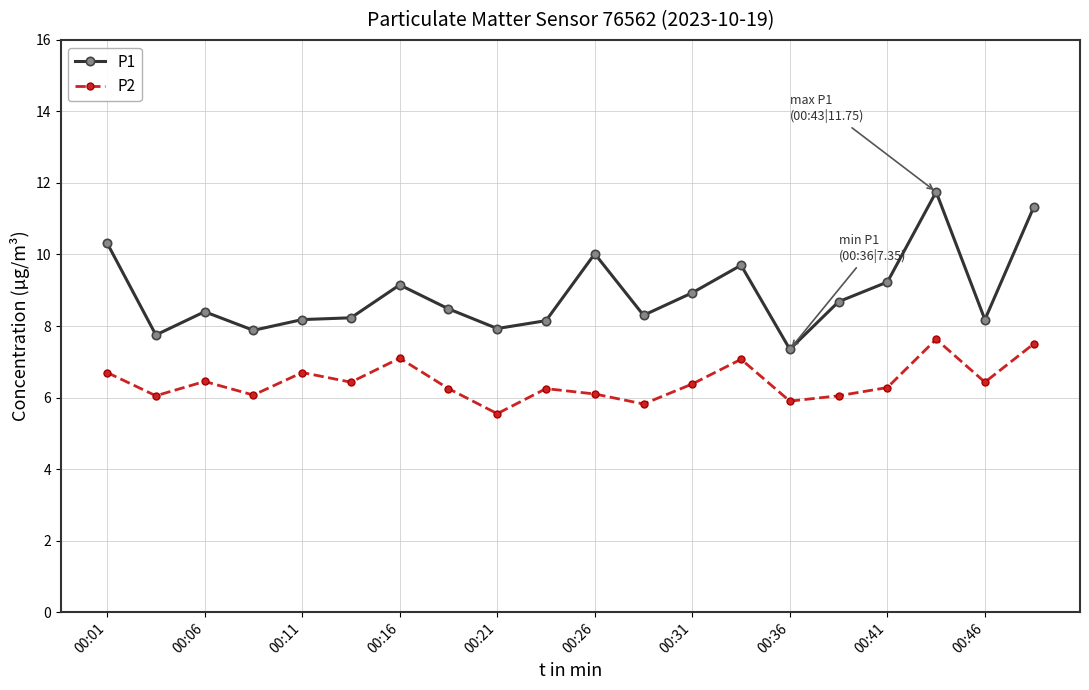

Which series has the largest range (max minus min)?

P1